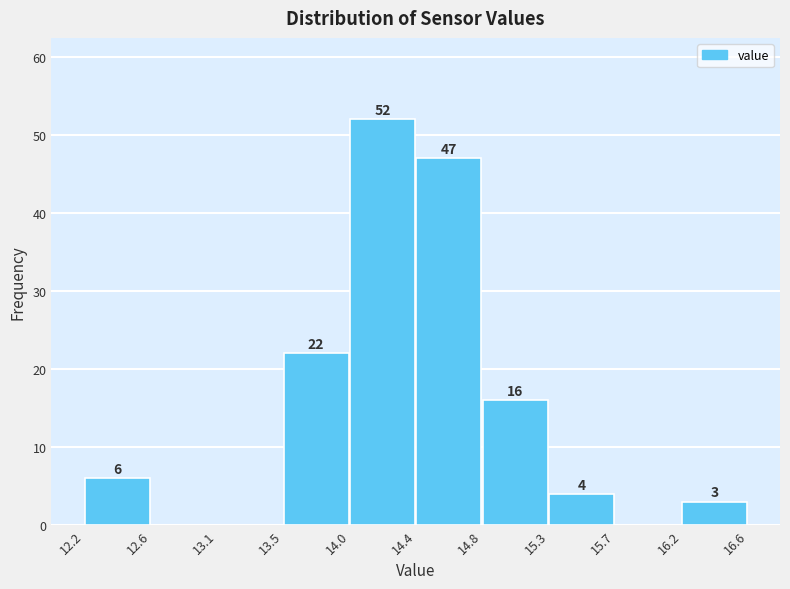

Over which range of the x-axis is the bar tallest?

14.0 to 14.4